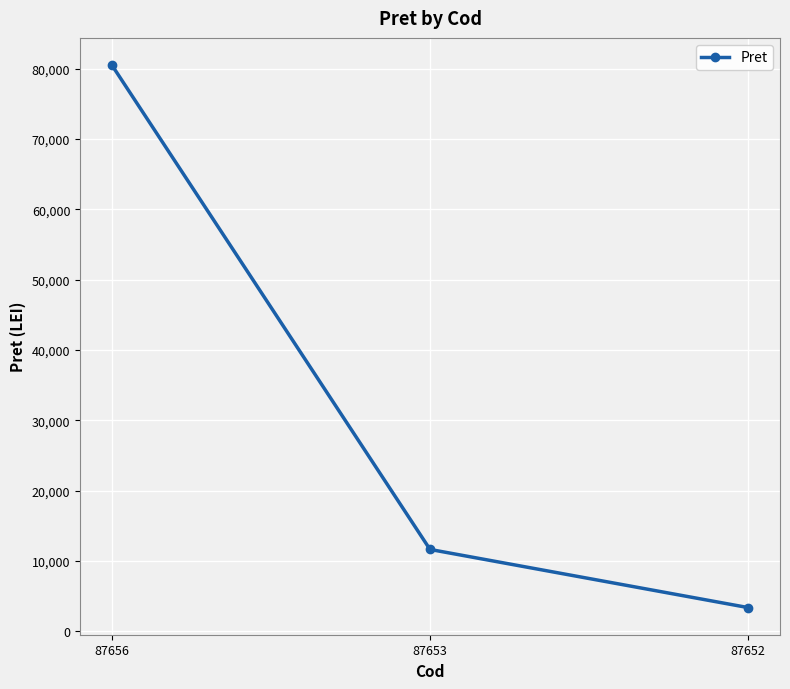

What is the difference between the values at 87656 and 87652?

77154.7